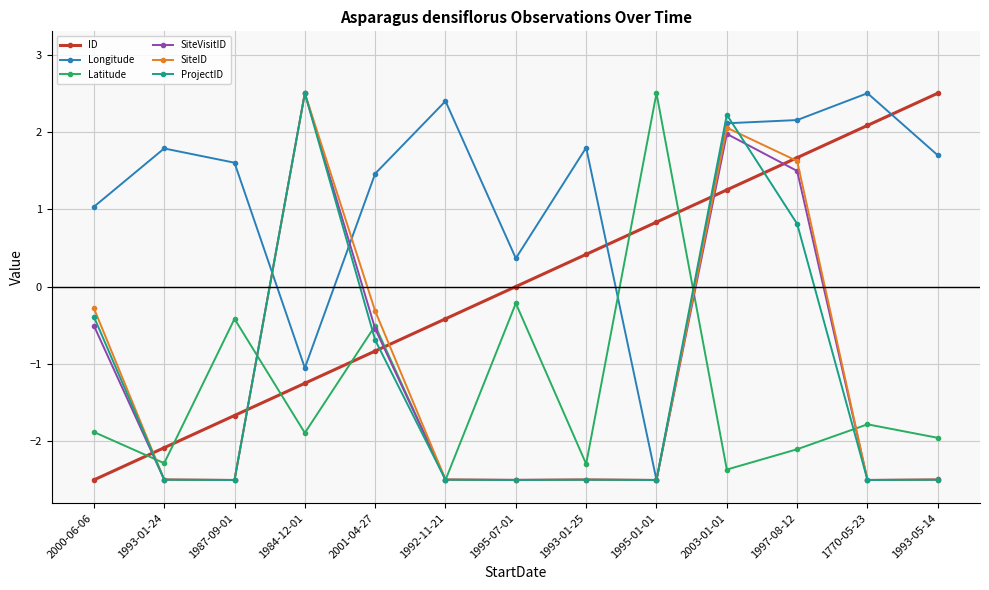

True or false: Longitude and Latitude intersect in this chart.

True